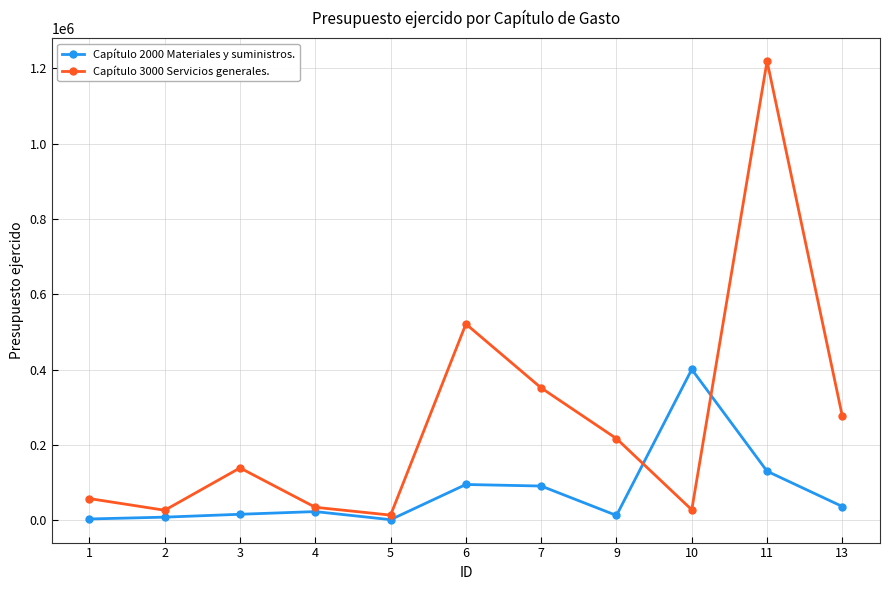

True or false: Capítulo 2000 Materiales y suministros. has more than 2 interior local peaks.

True